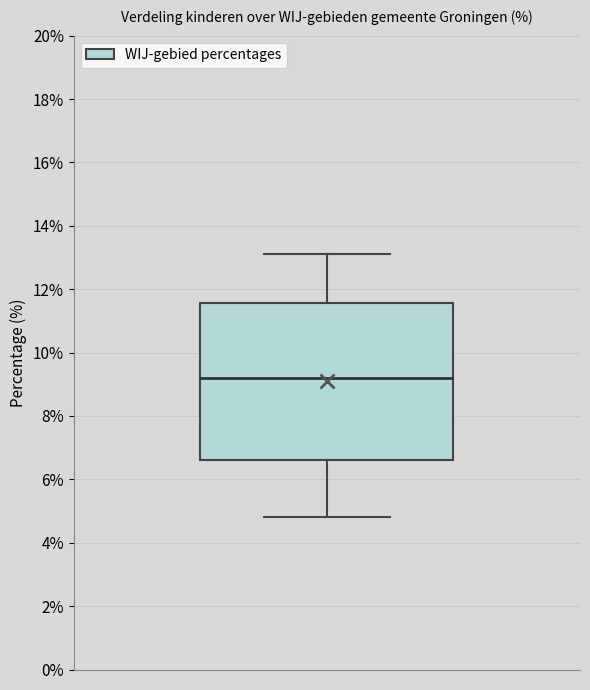

Read this box plot against the y-axis: the position of the median line, the range covered by the box, and the ends of both whiskers. The values are not printed on the chart, so give them approximately, as read against the axis.

median 9.2, box 6.6 to 11.6, whiskers 4.8 to 13.2